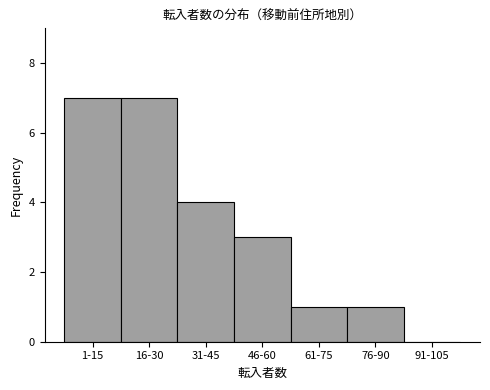

Reading left to right, transcribe all the data shown in this chart.

1-15=7	16-30=7	31-45=4	46-60=3	61-75=1	76-90=1	91-105=0